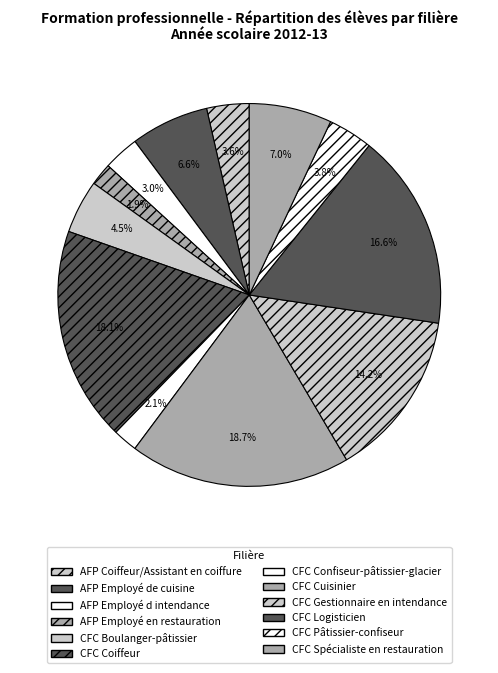

What percentage is the CFC Logisticien slice, to the nearest percent?

17%